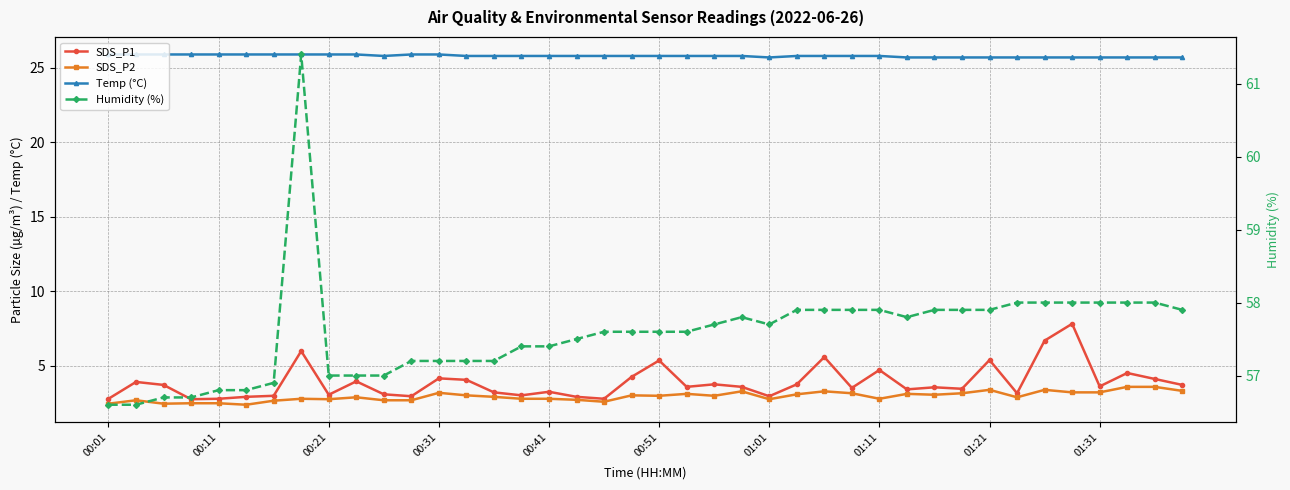

True or false: SDS_P2 and Temp (°C) cross at least once.

False